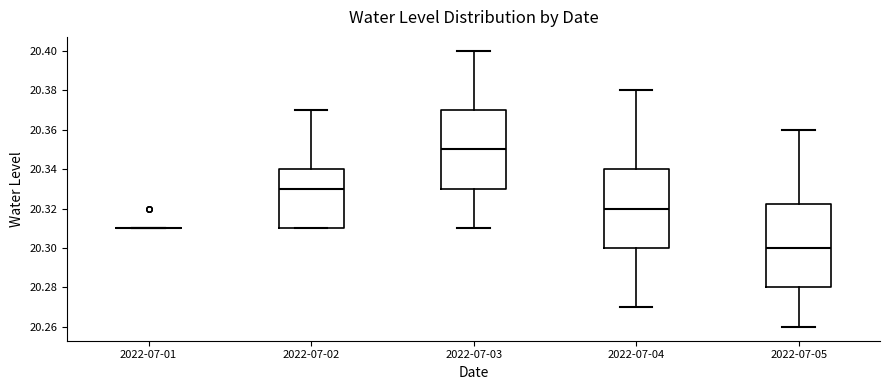

Reading left to right, read every box against the y-axis: the position of its median line, the range the box covers, and the ends of its whiskers. The values are not printed on the chart, so give them approximately, as read against the axis.

2022-07-01: box collapsed to a line at 20.310, whiskers 20.310 to 20.310
2022-07-02: median 20.330, box 20.310 to 20.340, whiskers 20.310 to 20.370
2022-07-03: median 20.350, box 20.330 to 20.370, whiskers 20.310 to 20.400
2022-07-04: median 20.320, box 20.300 to 20.340, whiskers 20.270 to 20.380
2022-07-05: median 20.300, box 20.280 to 20.322, whiskers 20.260 to 20.360